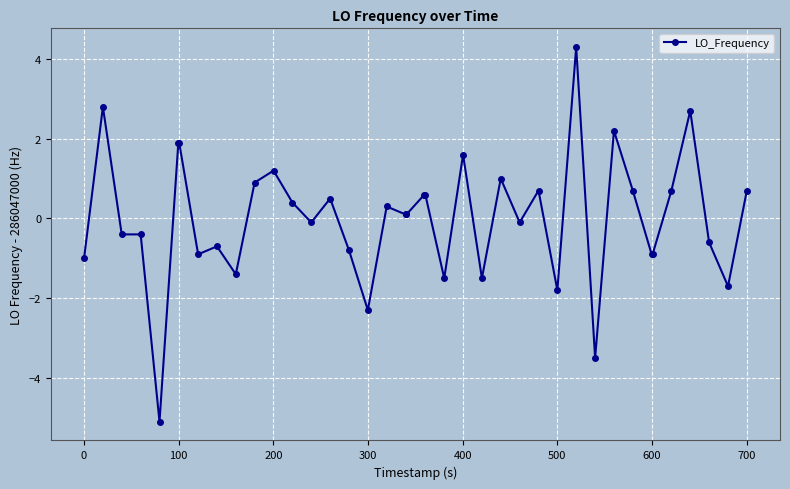

True or false: there are more than 0 points higher than both neighbors.

True